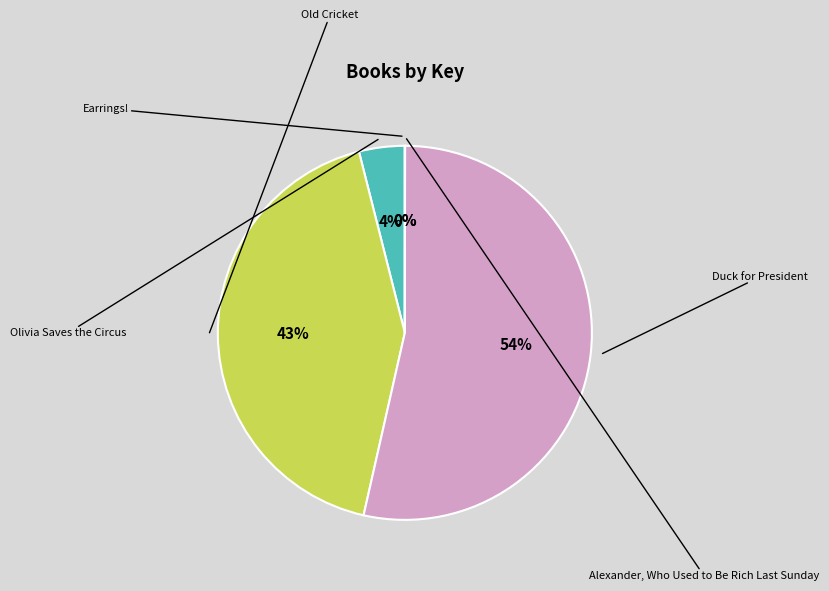

Is it true that Duck for President is 54% of the pie?

True